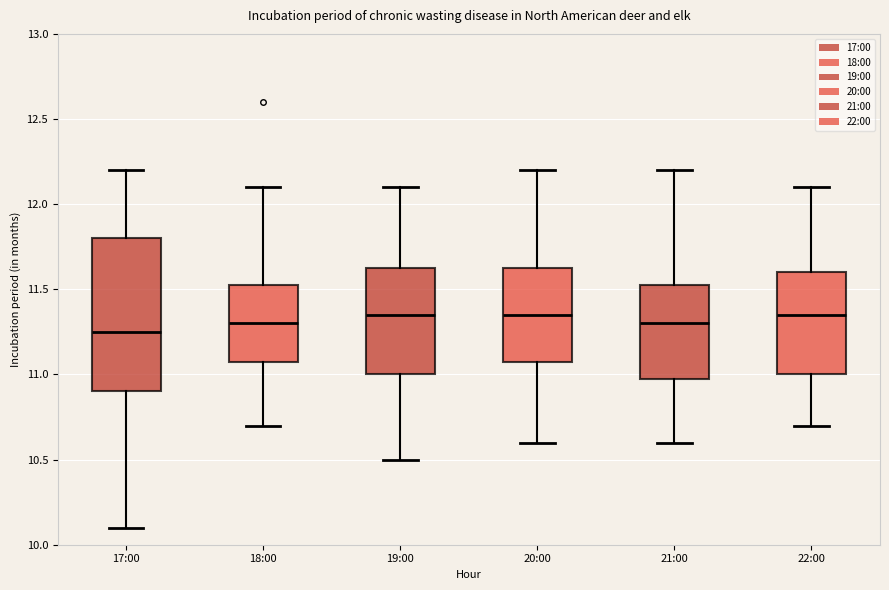

Which box is the tallest, from its lower edge to its upper edge?

17:00